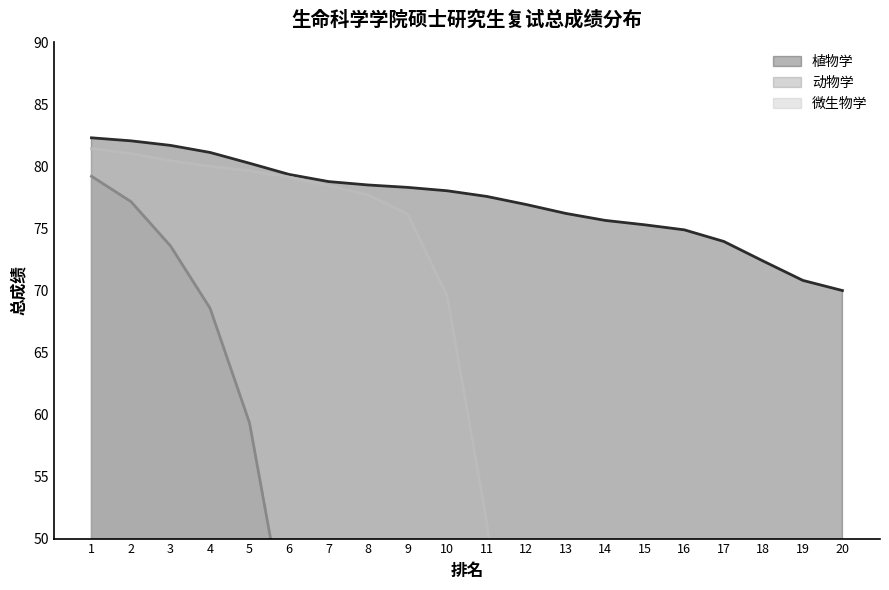

The 动物学 series shows 0.0 at 15. True or false?

True